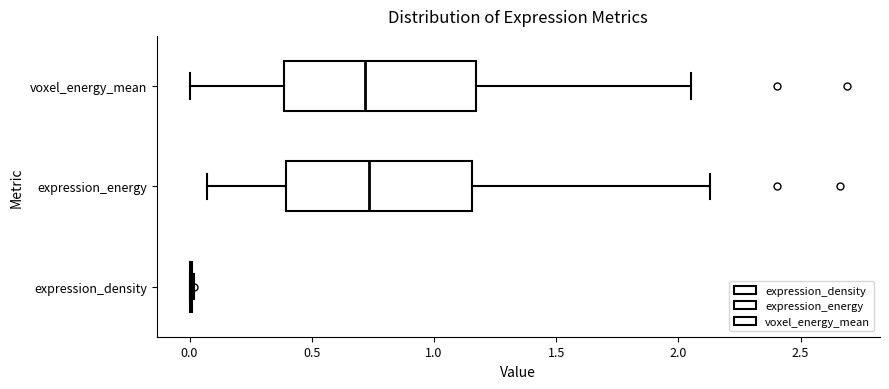

Reading bottom to top, transcribe this box plot: for each box, give where its median line is, the range the box spans, and where its two whiskers end, as read against the x-axis. The values are not printed on the chart, so give them approximately, as read against the axis.

expression_density: box collapsed to a line at 0.00, whiskers 0.00 to 0.00
expression_energy: median 0.75, box 0.40 to 1.15, whiskers 0.05 to 2.15
voxel_energy_mean: median 0.70, box 0.40 to 1.15, whiskers 0.00 to 2.05